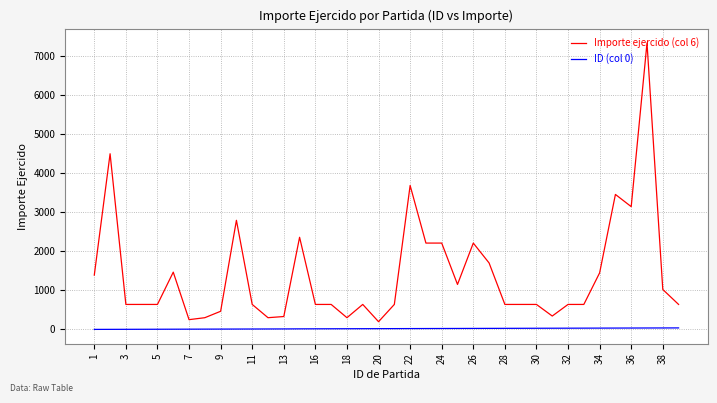

Which series has the widest spread of values?

Importe ejercido (col 6)